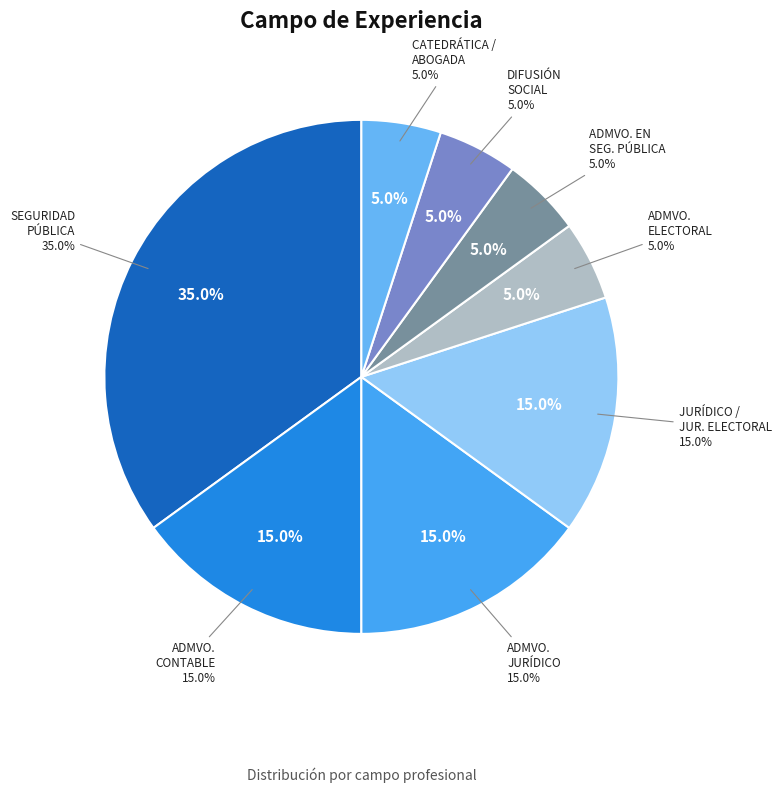

Does ADMINISTRATIVO ELECTORAL represent more than half of the total?

No